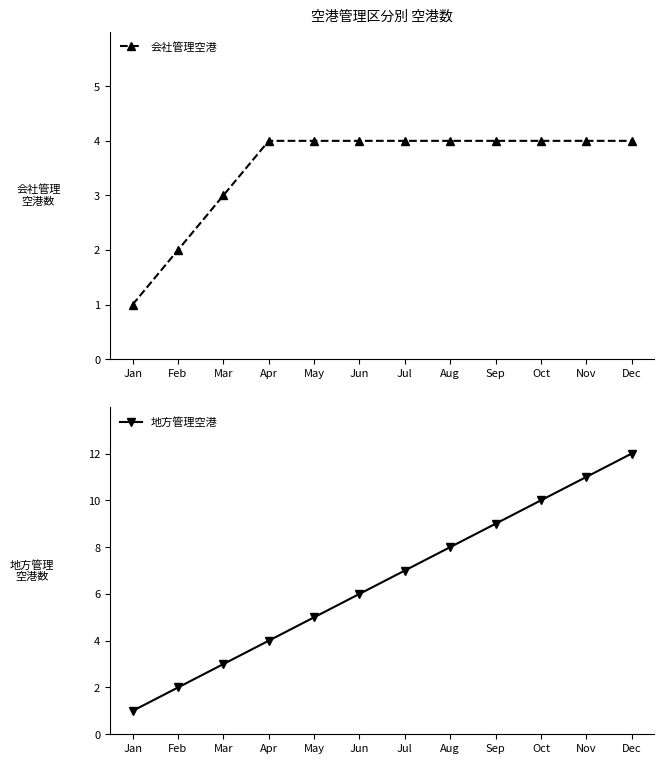

How many lines are shown in the chart?

2